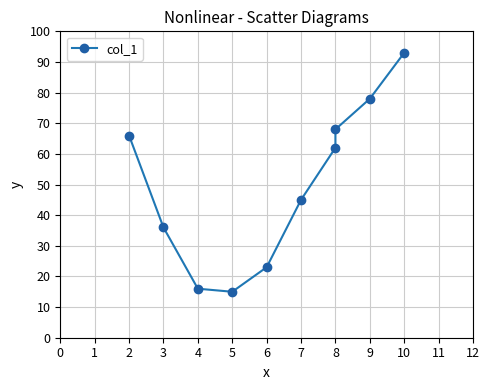

Reading left to right, what are all the values shown in this chart?

66	36	16	15	23	45	62	68	78	93